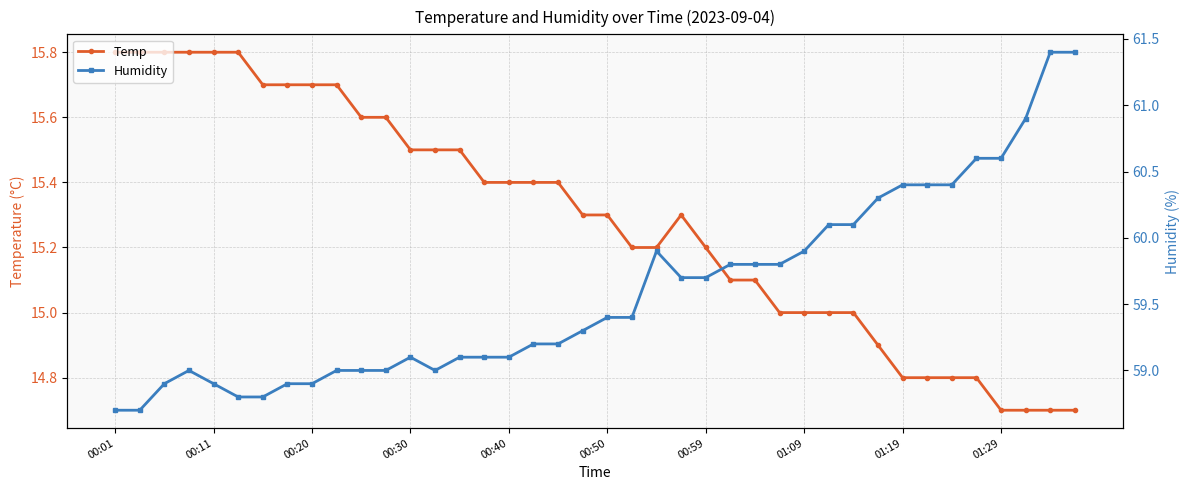

Which has a higher value, 10 or 13?

10